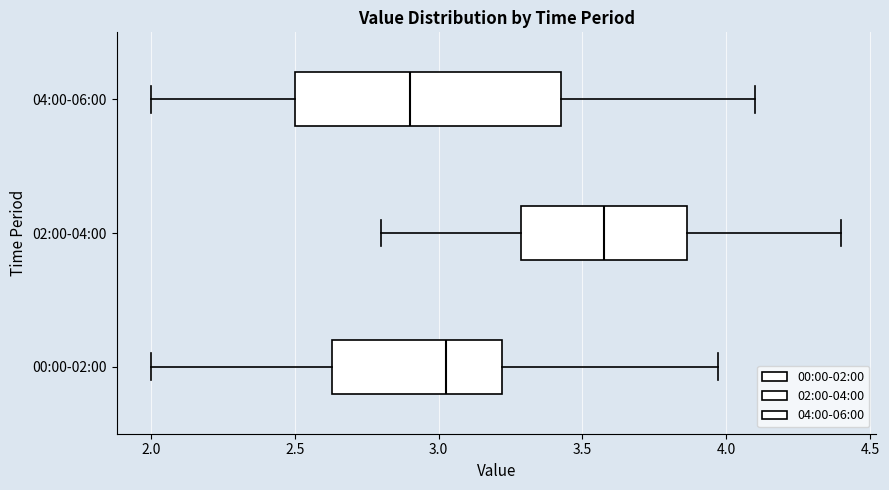

Where does the median line of the box for 00:00-02:00 sit on the x-axis? The values are not printed on the chart, so give them approximately, as read against the axis.

3.05